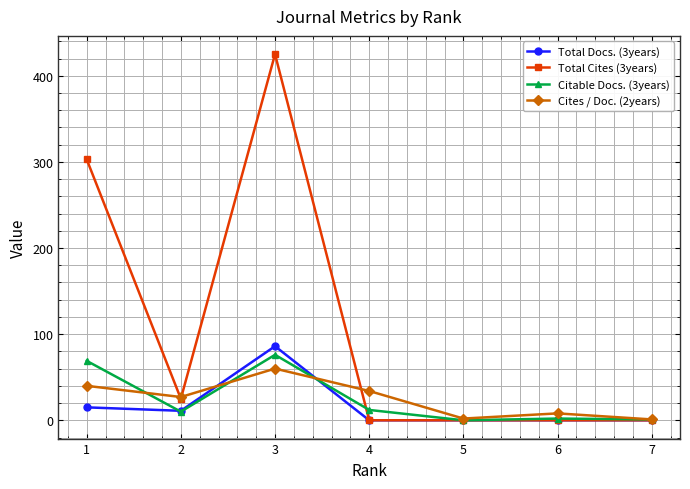

Which series has the largest range (max minus min)?

Total Cites (3years)